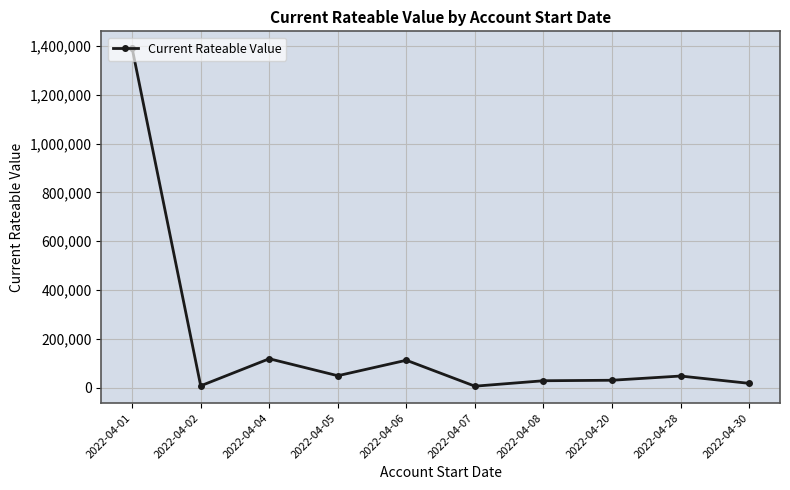

Does the chart display data point markers on the line(s)?

Yes